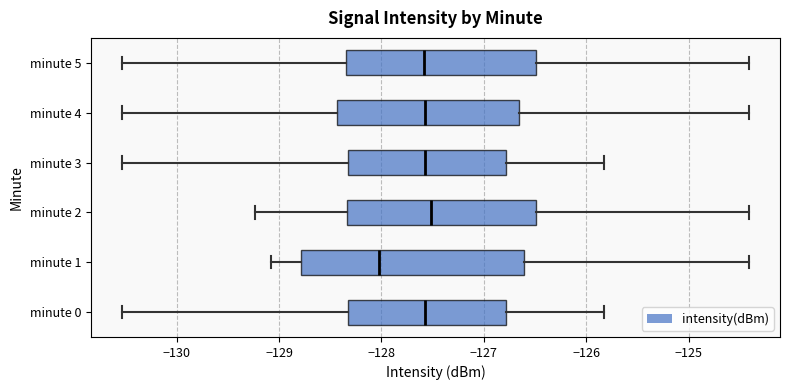

Where does the median line of the box for minute 1 sit on the x-axis? The values are not printed on the chart, so give them approximately, as read against the axis.

-128.0